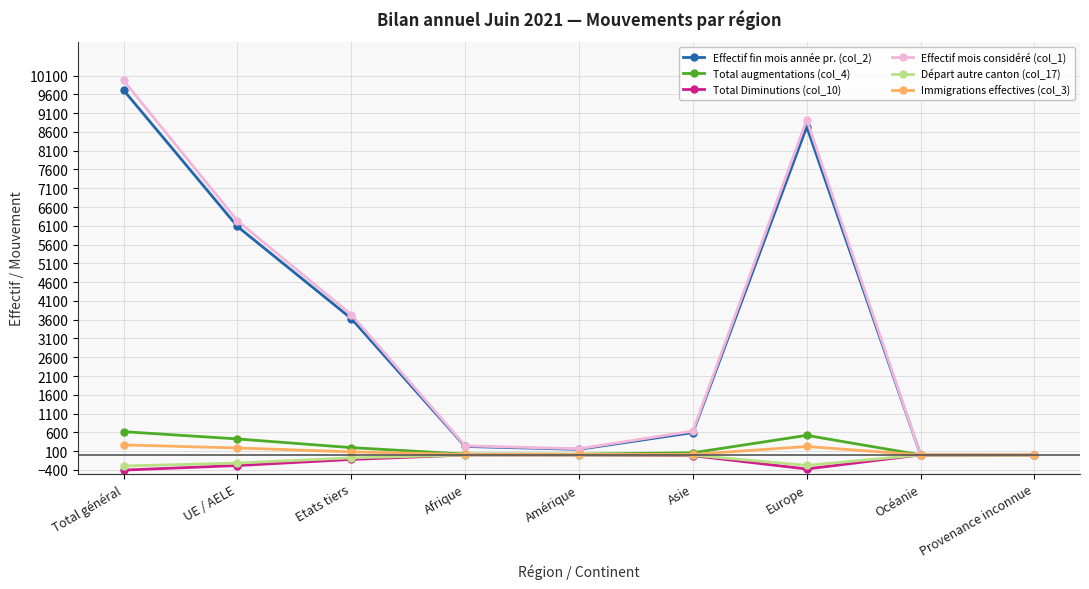

What is the minimum value for Effectif fin mois année pr. (col_2)?

1